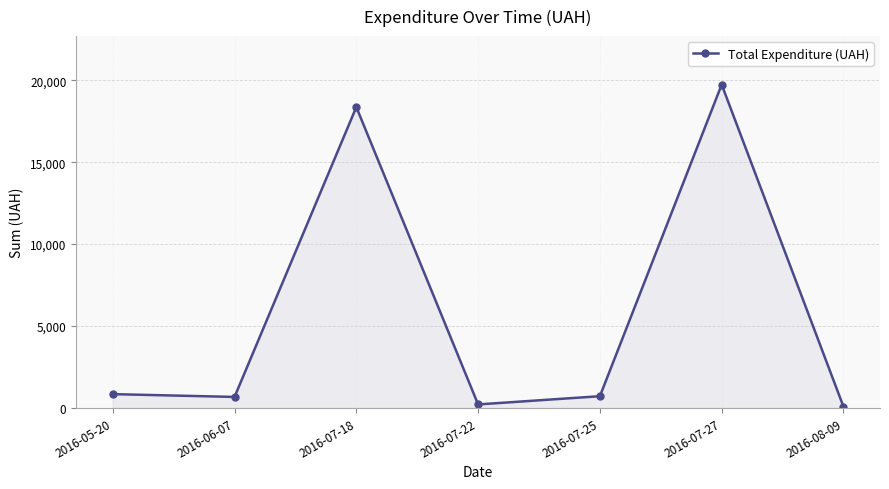

What is the value of the 2nd point from the left?

670.0